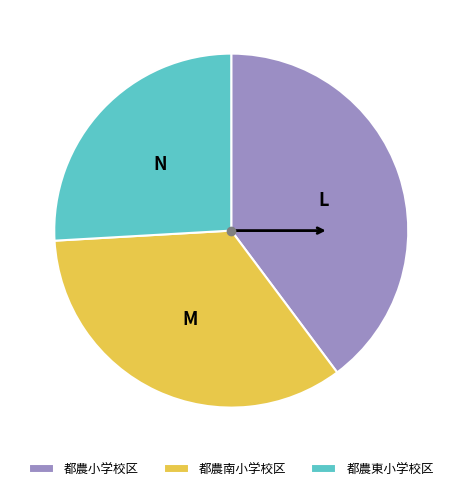

Between 都農南小学校区 and 都農小学校区, which is larger?

都農小学校区